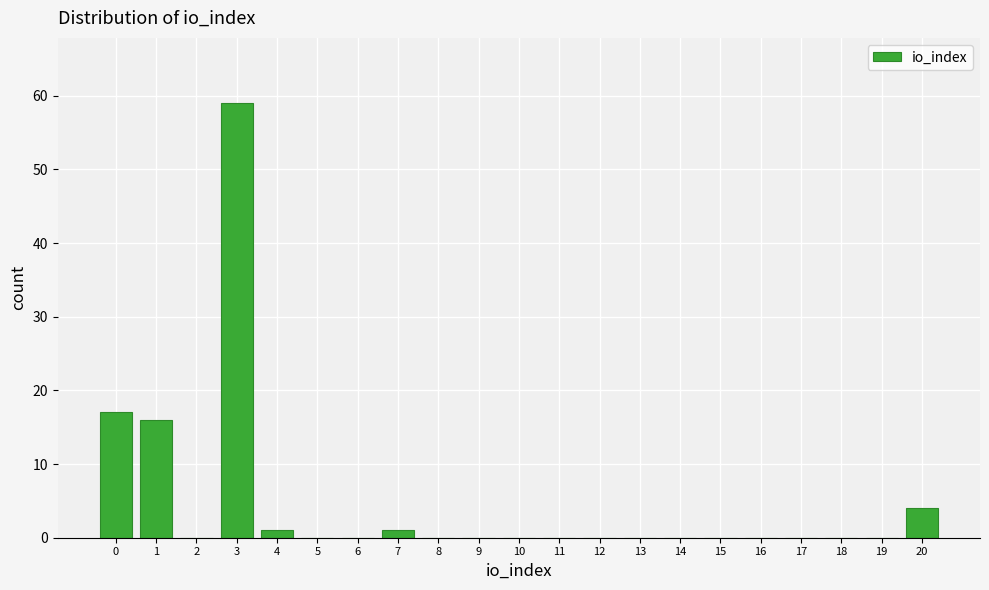

Reading left to right, what are all the values shown in this chart?

0=17	1=16	2=0	3=59	4=1	5=0	6=0	7=1	8=0	9=0	10=0	11=0	12=0	13=0	14=0	15=0	16=0	17=0	18=0	19=0	20=4